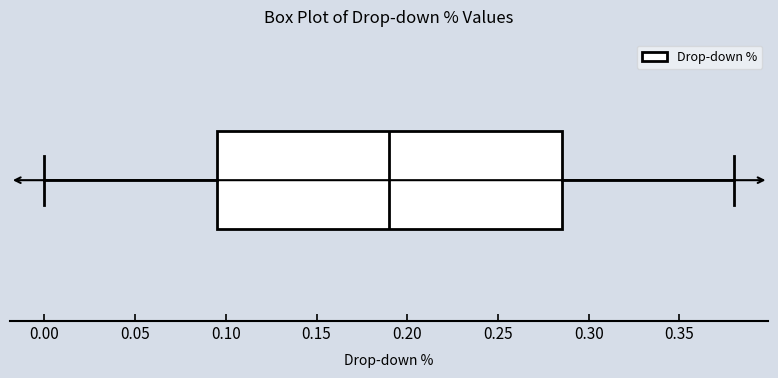

Transcribe this box plot: give where the median line is, the range the box spans, and where the two whiskers end, as read against the x-axis. The values are not printed on the chart, so give them approximately, as read against the axis.

median 0.190, box 0.095 to 0.285, whiskers 0.000 to 0.380